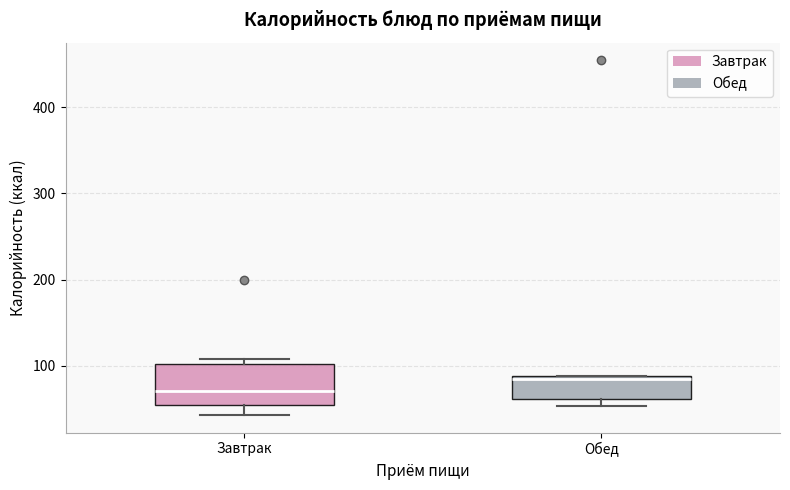

Reading left to right, read every box against the y-axis: the position of its median line, the range the box covers, and the ends of its whiskers. The values are not printed on the chart, so give them approximately, as read against the axis.

Завтрак: median 70, box 50 to 100, whiskers 40 to 110
Обед: median 80, box 60 to 90, whiskers 50 to 90